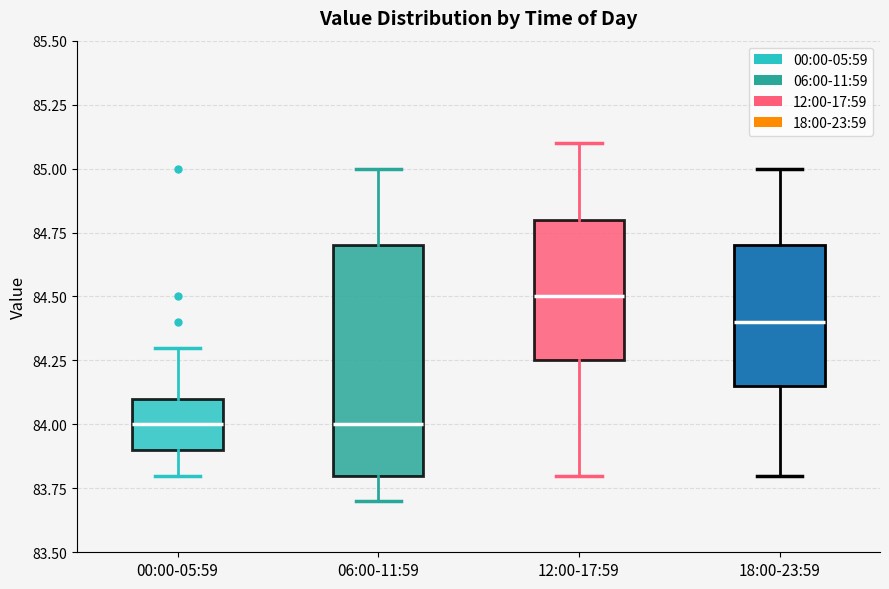

Where is the upper edge of the box for 12:00-17:59 on the y-axis? The values are not printed on the chart, so give them approximately, as read against the axis.

84.80